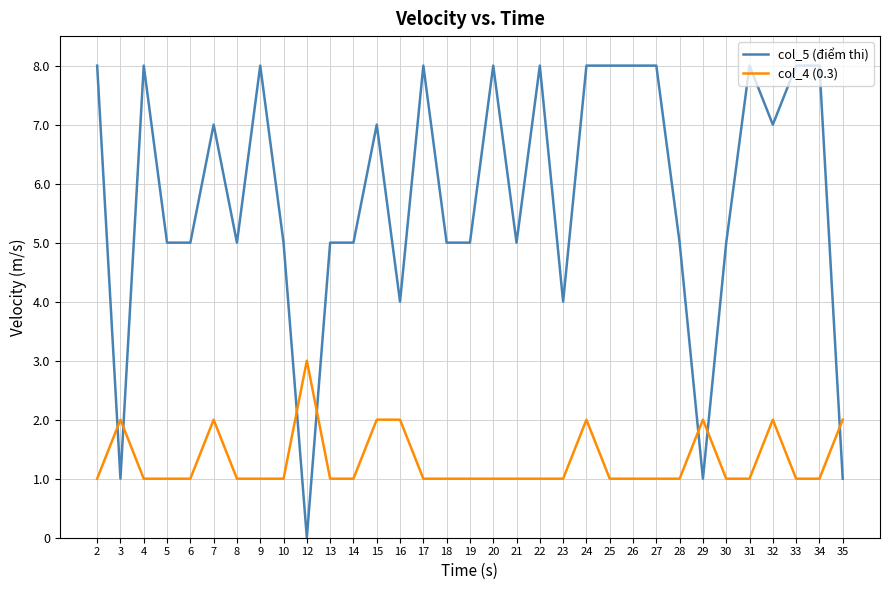

Which series has the largest range (max minus min)?

col_5 (điểm thi)